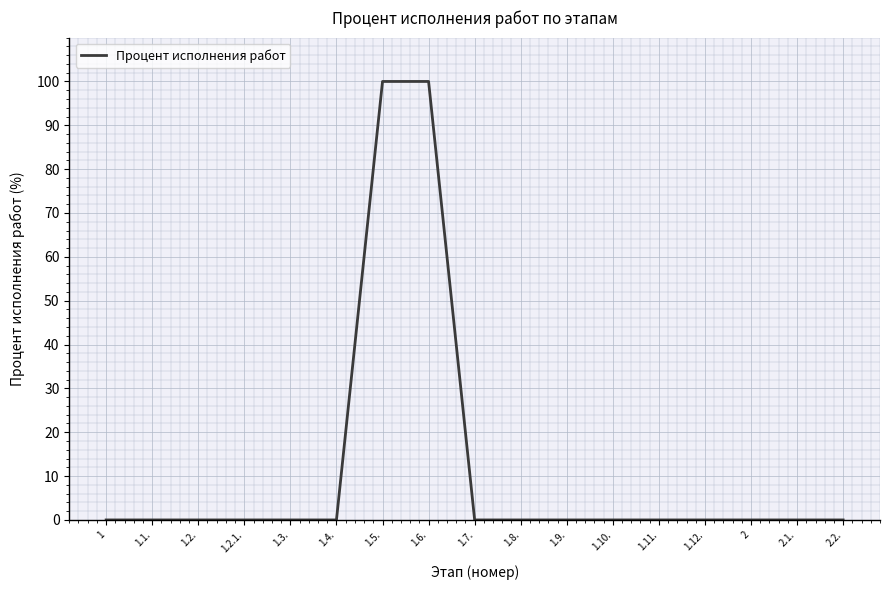

The value at 1.9. is -65. True or false?

False